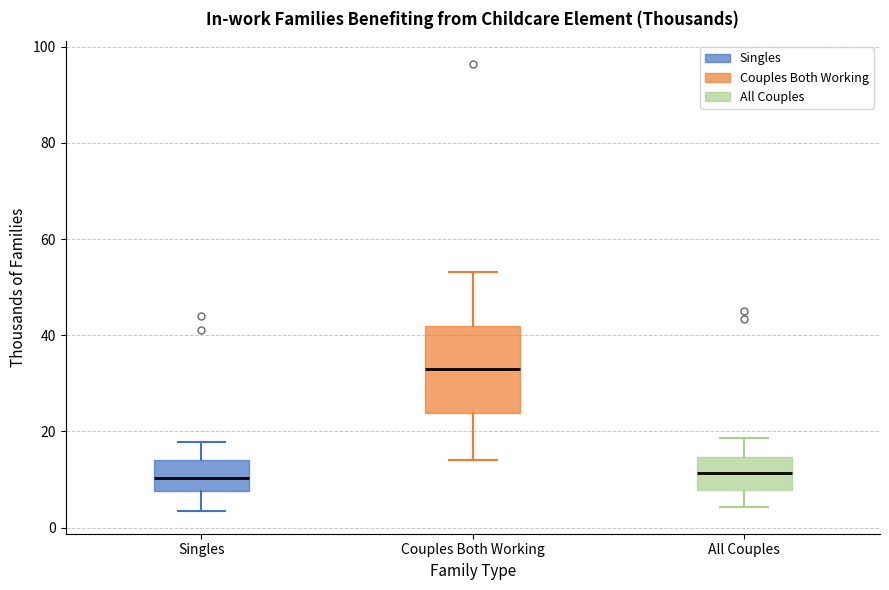

Reading left to right, read every box against the y-axis: the position of its median line, the range the box covers, and the ends of its whiskers. The values are not printed on the chart, so give them approximately, as read against the axis.

Singles: median 10, box 8 to 14, whiskers 4 to 18
Couples Both Working: median 32, box 24 to 42, whiskers 14 to 54
All Couples: median 12, box 8 to 14, whiskers 4 to 18